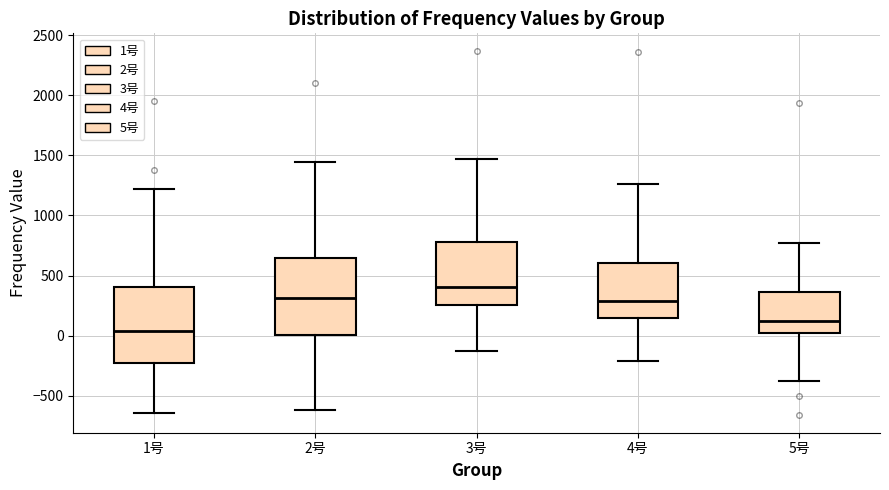

Where does the upper whisker of the box for 1号 end on the y-axis? The values are not printed on the chart, so give them approximately, as read against the axis.

1200